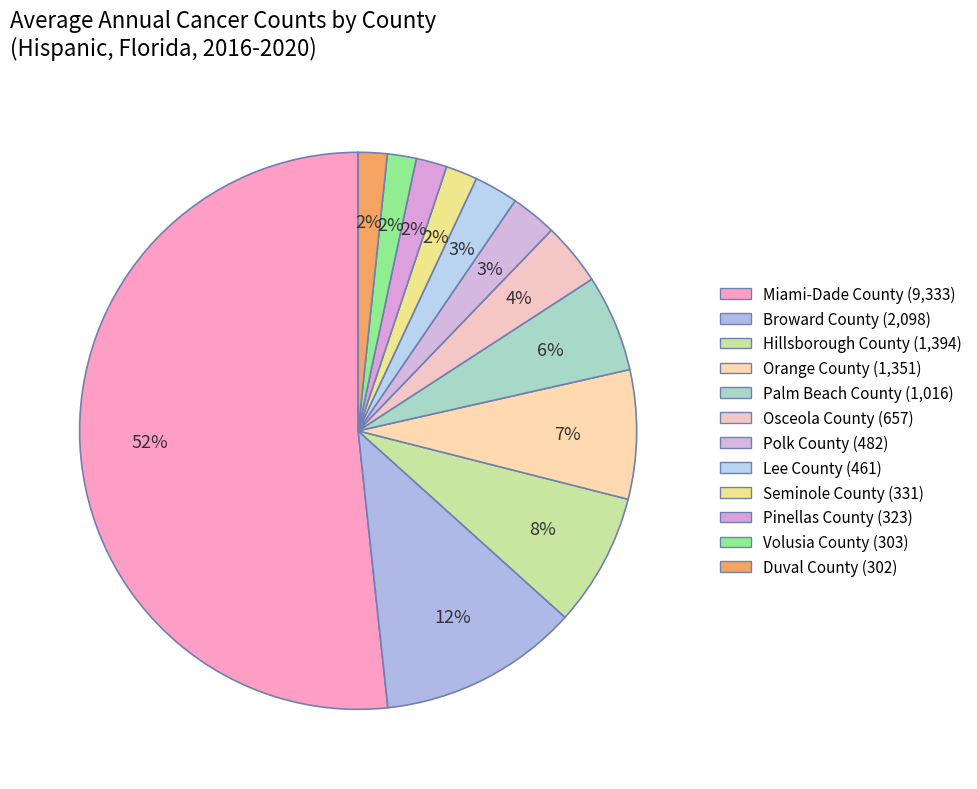

What percentage do Osceola County and Duval County together represent?

5.3%